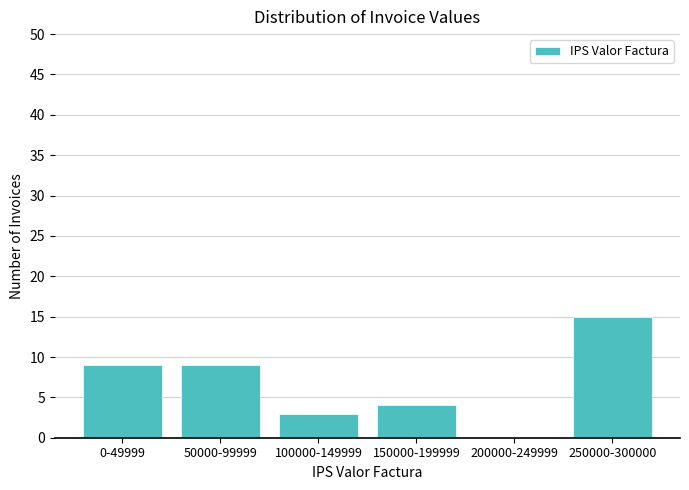

Reading left to right, what are all the values shown in this chart?

0-49999=9	50000-99999=9	100000-149999=3	150000-199999=4	200000-249999=0	250000-300000=15